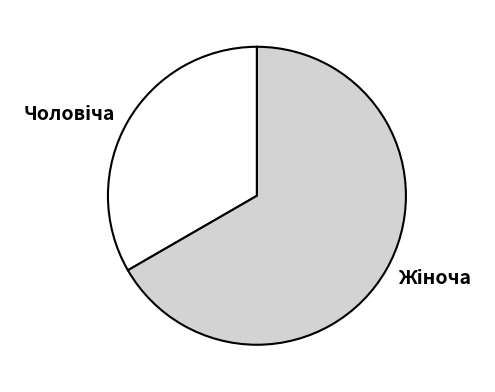

Does any single category account for the majority?

Yes